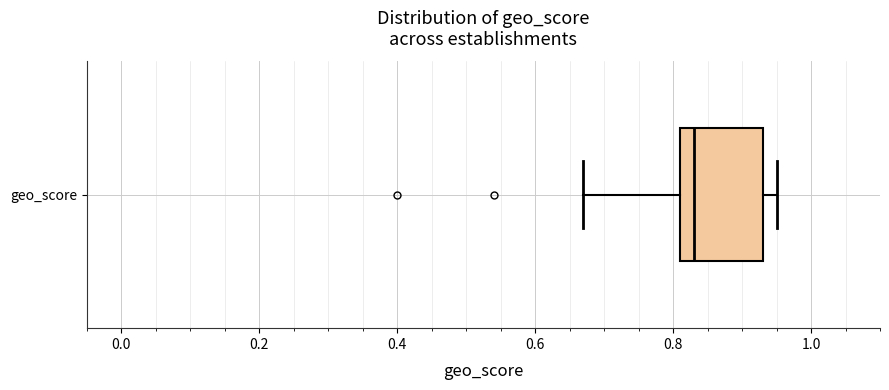

Where does the left whisker of the box for geo_score end on the x-axis? The values are not printed on the chart, so give them approximately, as read against the axis.

0.68